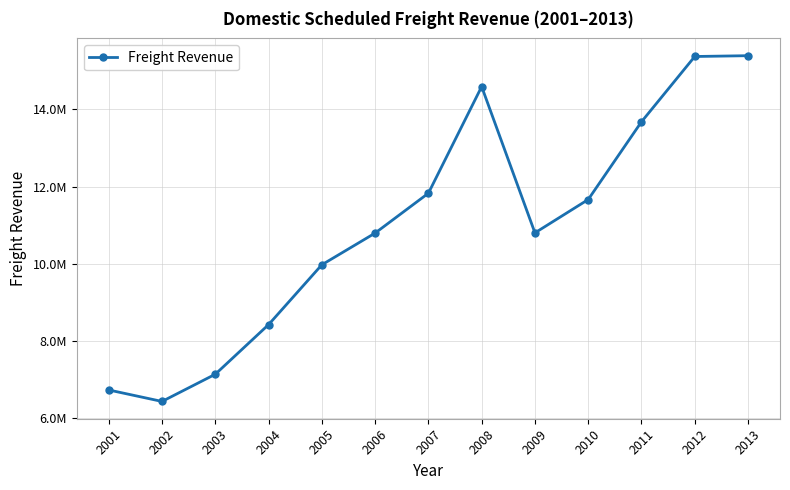

Is this an area chart (filled region under the line)?

No